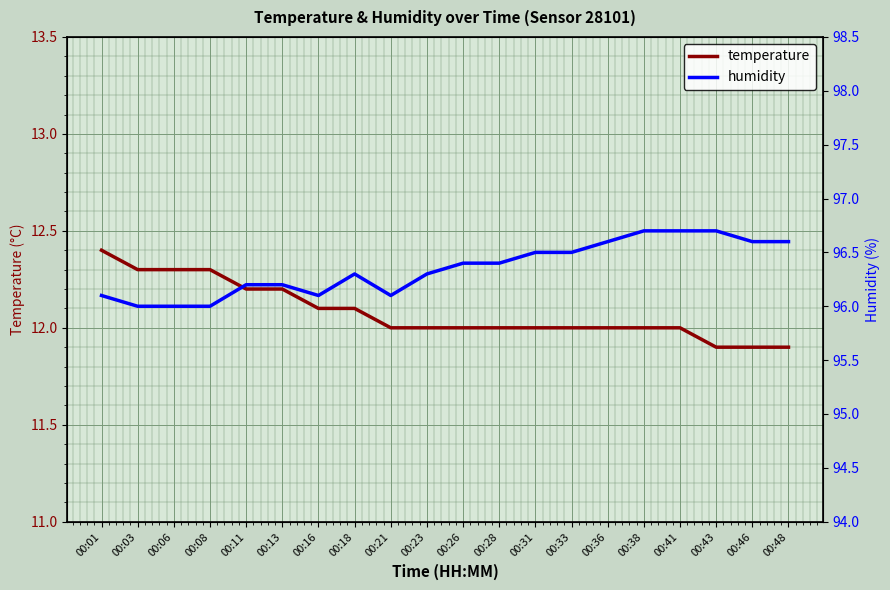

True or false: temperature and humidity cross at least once.

False